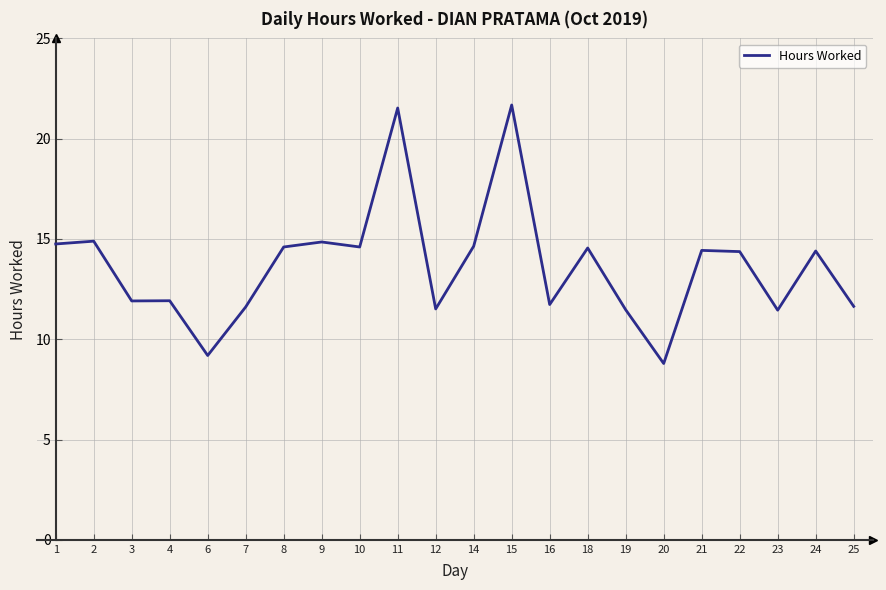

The chart shows a value of 14.8 at 9. True or false?

True